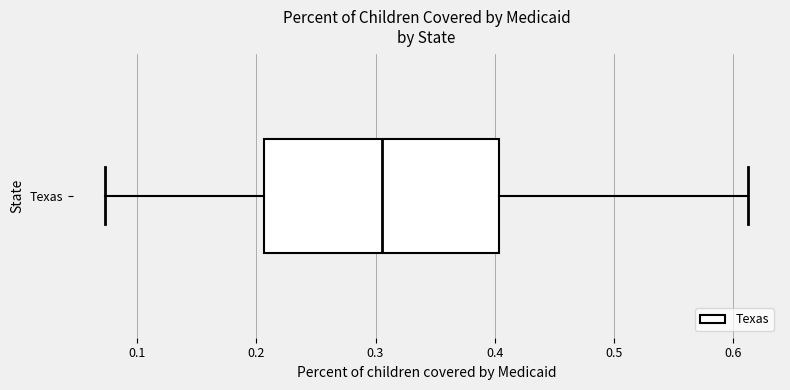

Transcribe this box plot: give where the median line is, the range the box spans, and where the two whiskers end, as read against the x-axis. The values are not printed on the chart, so give them approximately, as read against the axis.

median 0.31, box 0.21 to 0.40, whiskers 0.07 to 0.61